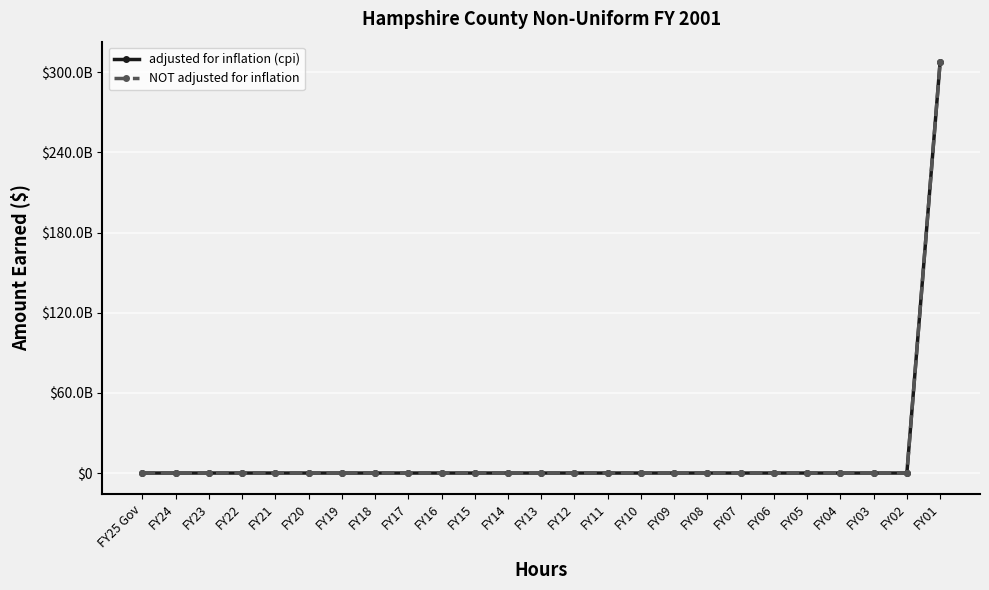

Reading left to right, list all the values displayed in this chart.

adjusted for inflation (cpi): 0	0	0	0	0	0	0	0	0	0	0	0	0	0	0	0	0	0	0	0	0	0	0	0	307515174000
NOT adjusted for inflation: 0	0	0	0	0	0	0	0	0	0	0	0	0	0	0	0	0	0	0	0	0	0	0	0	307515174000